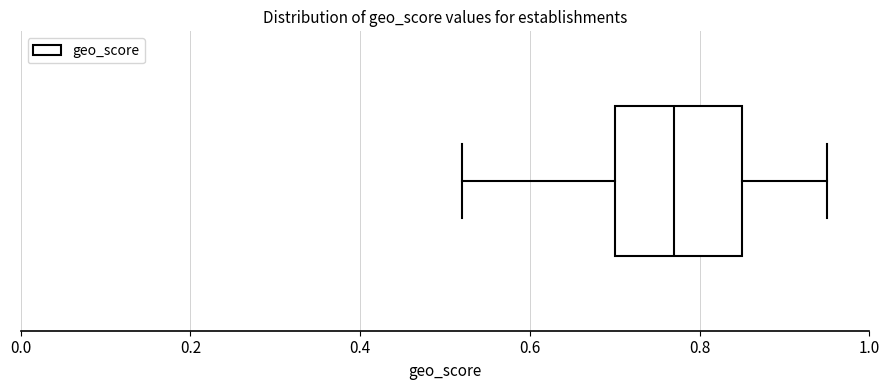

Transcribe this box plot: give where the median line is, the range the box spans, and where the two whiskers end, as read against the x-axis. The values are not printed on the chart, so give them approximately, as read against the axis.

median 0.78, box 0.70 to 0.86, whiskers 0.52 to 0.96